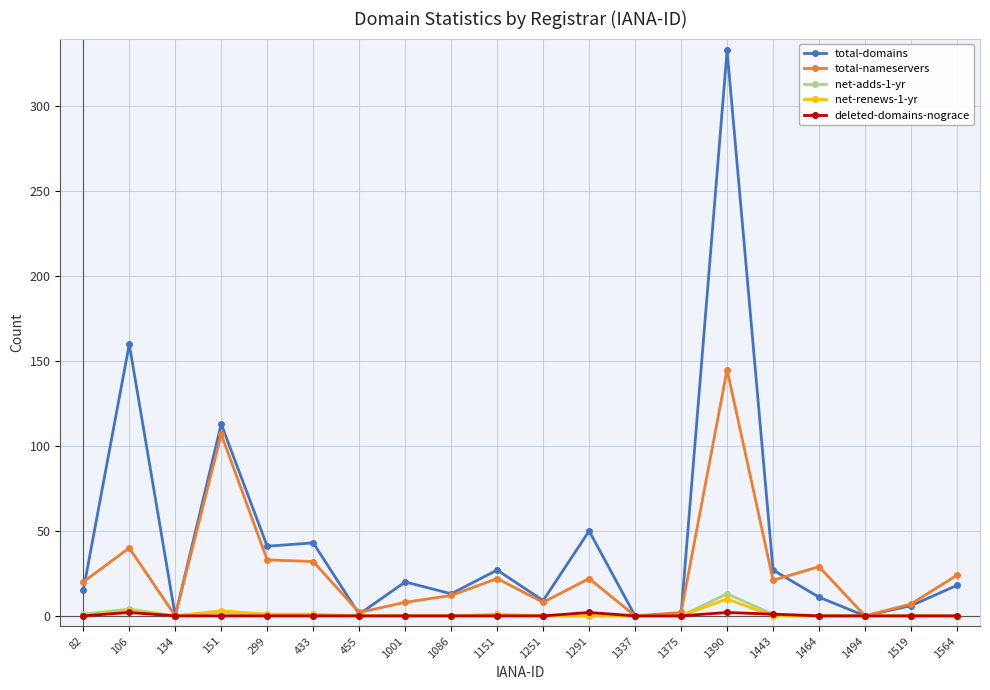

True or false: total-domains has a value of 1 at 455.

True